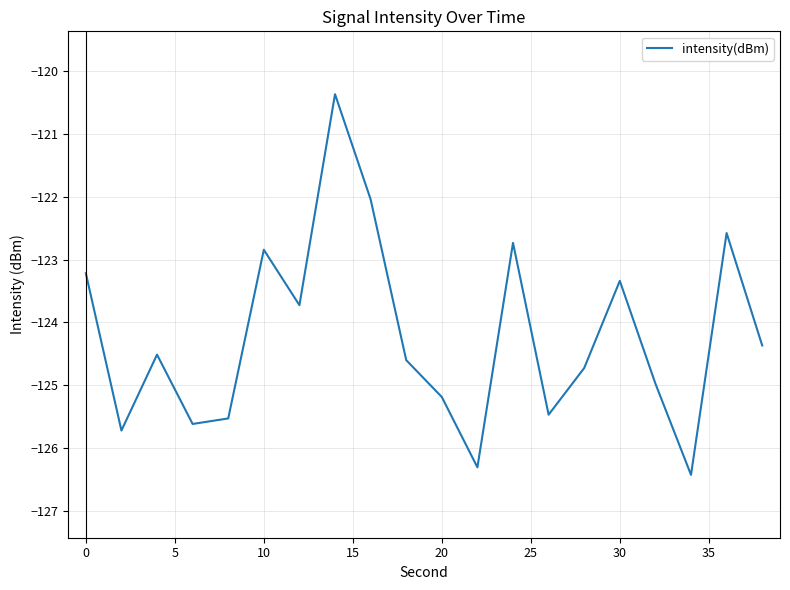

How many interior local valleys (lower than both neighbors) does the data have?

6